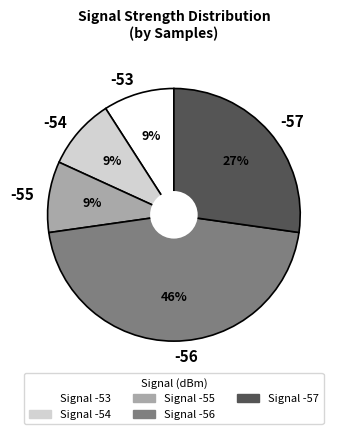

Which slice is the largest?

-56